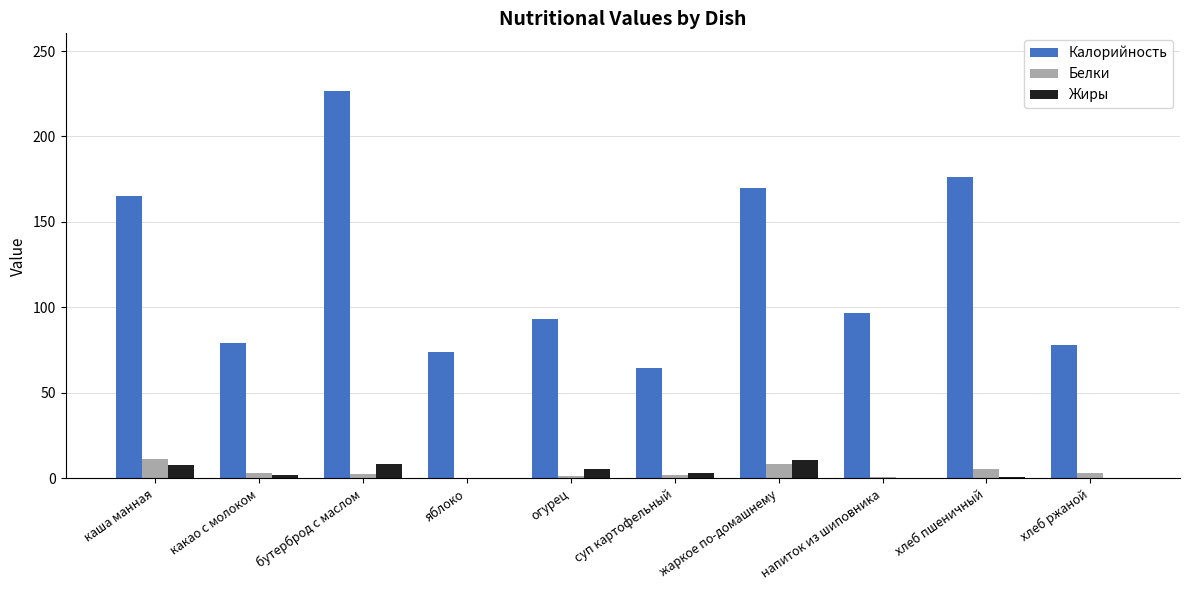

Does the chart contain stacked bars?

No